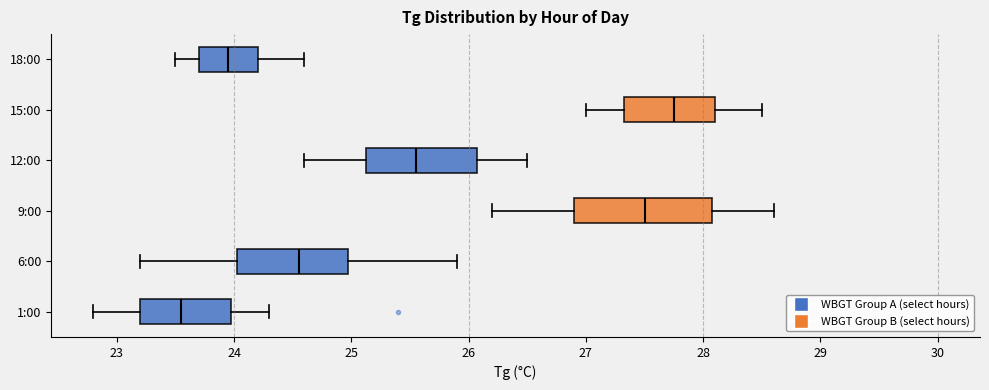

Which box has the furthest to the left median line?

1:00